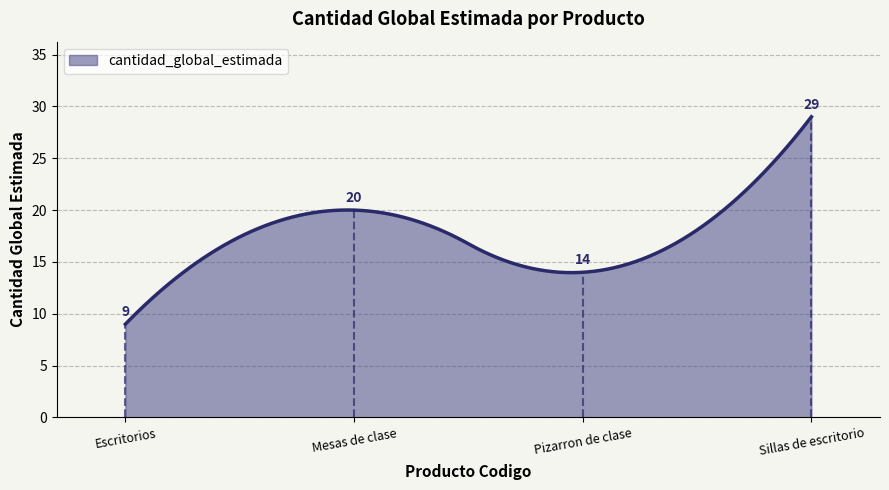

How many values are between 14 and 29?

3